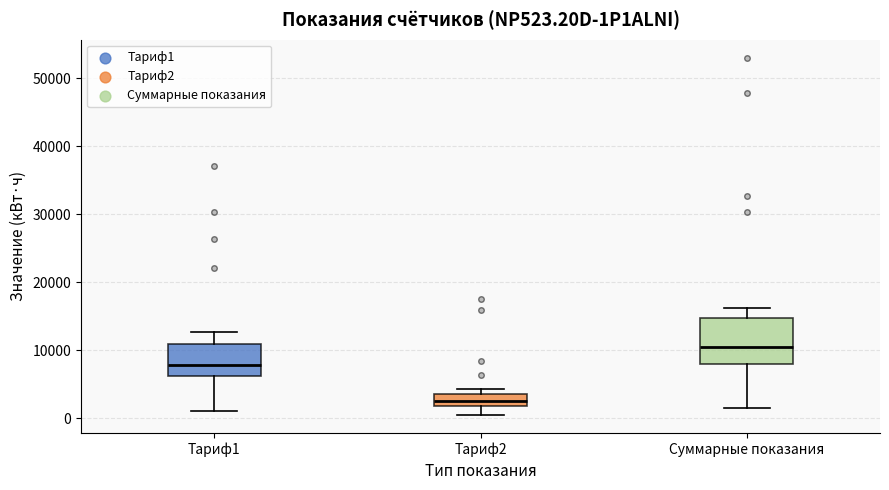

Reading left to right, read every box against the y-axis: the position of its median line, the range the box covers, and the ends of its whiskers. The values are not printed on the chart, so give them approximately, as read against the axis.

Тариф1: median 8000, box 6000 to 11000, whiskers 1000 to 13000
Тариф2: median 3000, box 2000 to 4000, whiskers 0 to 4000 (just above the box's upper edge)
Суммарные показания: median 11000, box 8000 to 15000, whiskers 2000 to 16000